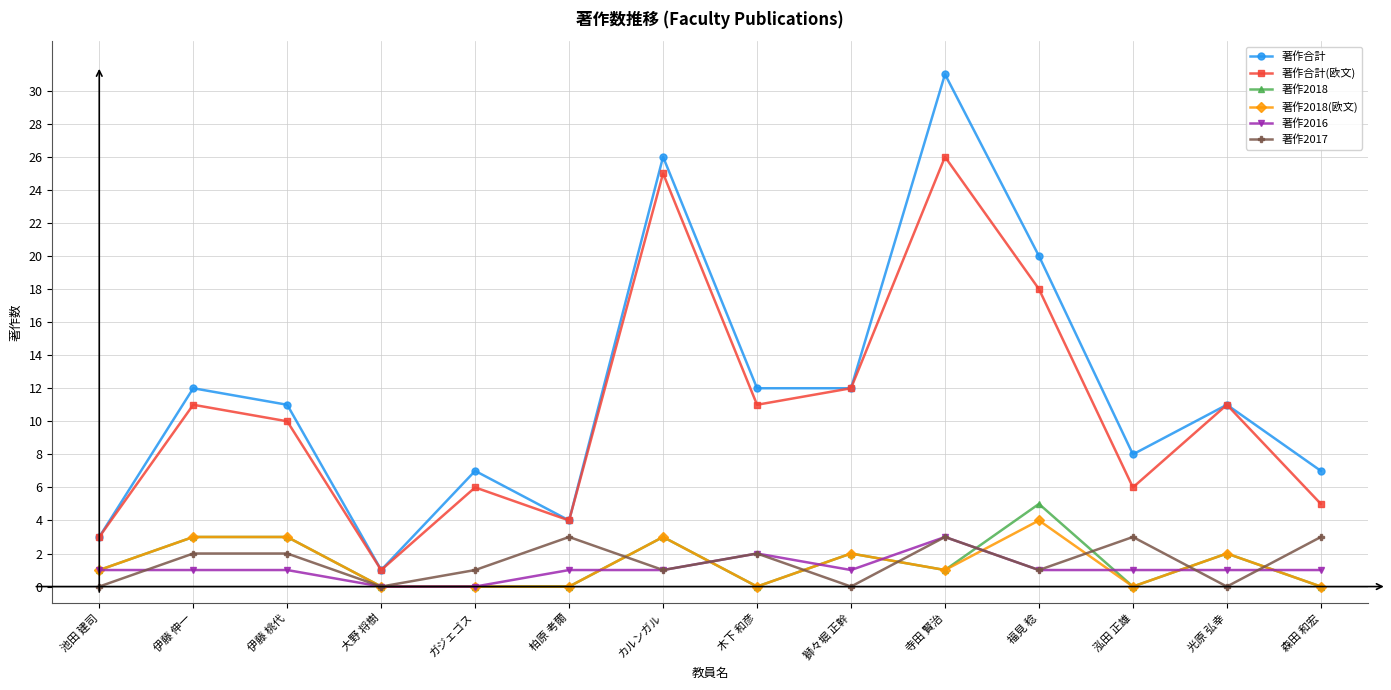

What is the difference between the 著作合計(欧文) values at 大野 将樹 and 寺田 賢治?

25